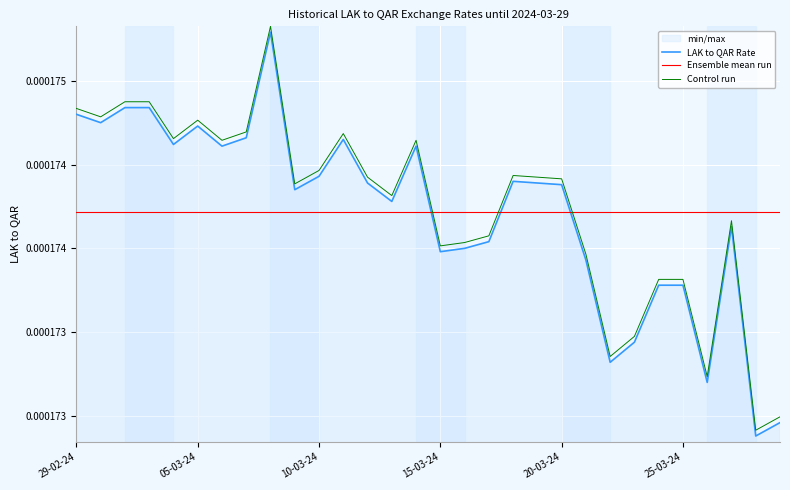

List the labels in order of value, largest first.

08-03-24, 02-03-24, 03-03-24, 29-02-24, 01-03-24, 05-03-24, 07-03-24, 11-03-24, 04-03-24, 06-03-24, 14-03-24, 10-03-24, 18-03-24, 12-03-24, 19-03-24, 20-03-24, 09-03-24, 13-03-24, 27-03-24, 17-03-24, 16-03-24, 15-03-24, 21-03-24, 24-03-24, 25-03-24, 23-03-24, 22-03-24, 26-03-24, 29-03-24, 28-03-24